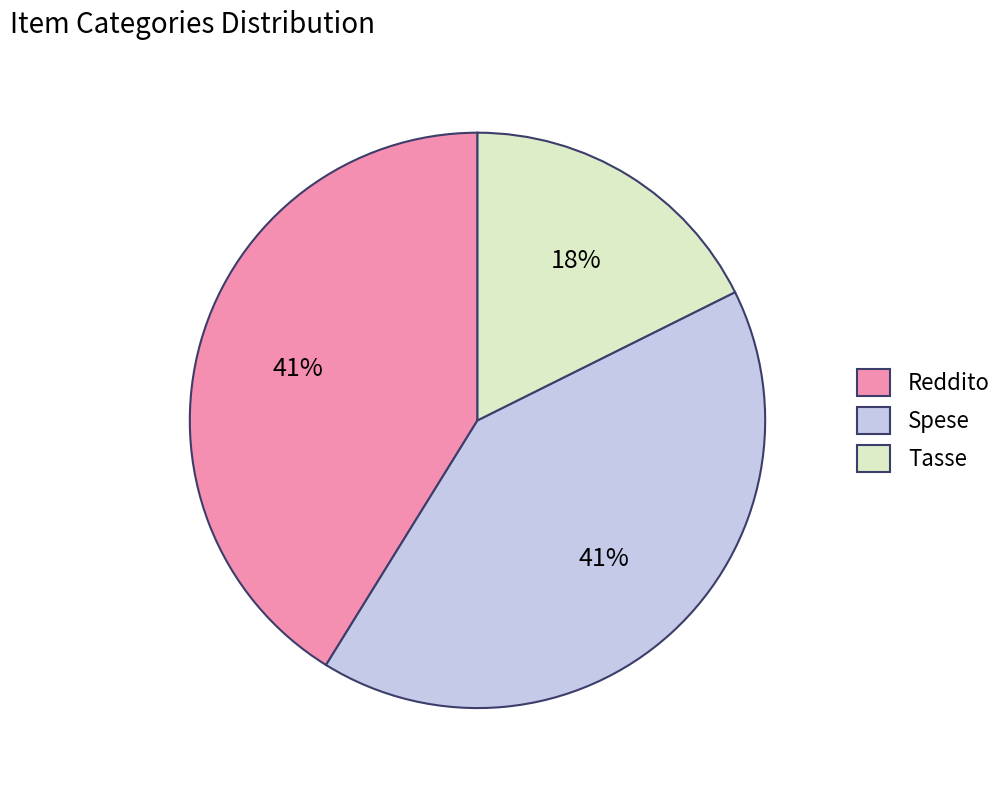

Which slice is the smallest?

Tasse